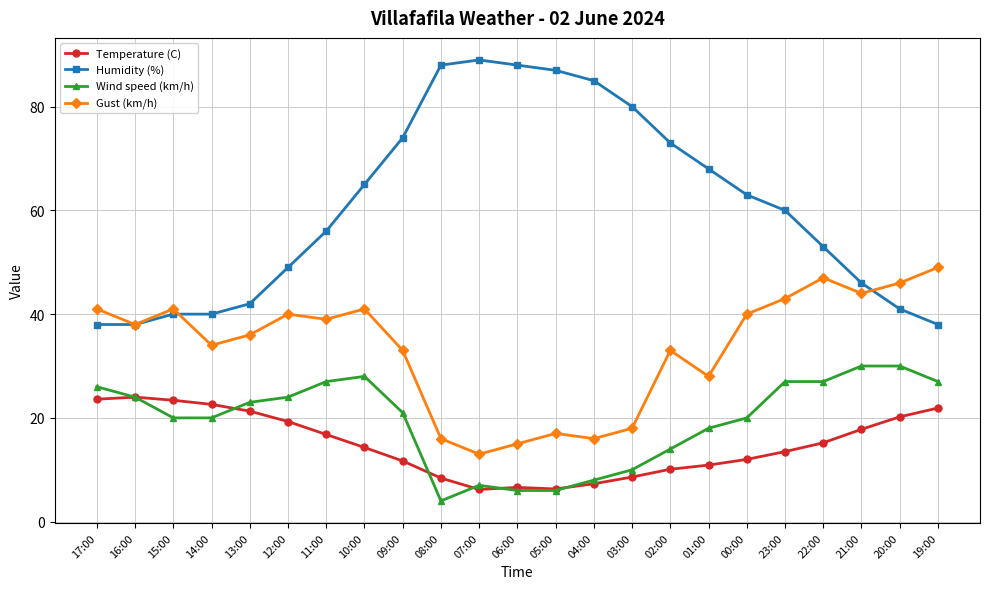

Which series has the widest spread of values?

Humidity (%)